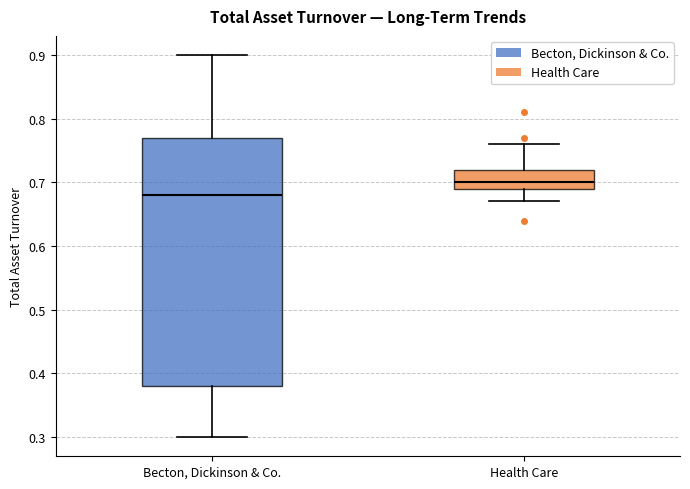

Reading left to right, read every box against the y-axis: the position of its median line, the range the box covers, and the ends of its whiskers. The values are not printed on the chart, so give them approximately, as read against the axis.

Becton, Dickinson & Co.: median 0.68, box 0.38 to 0.77, whiskers 0.30 to 0.90
Health Care: median 0.70, box 0.69 to 0.72, whiskers 0.67 to 0.76